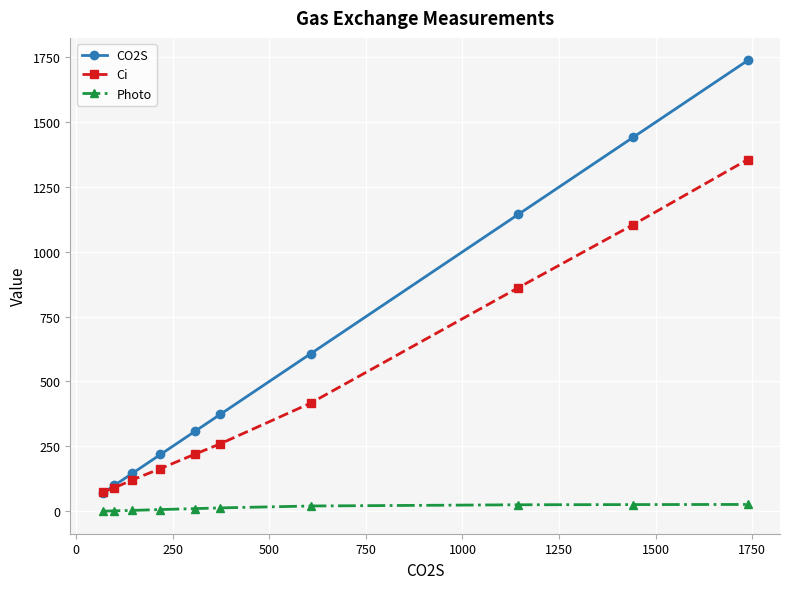

How many distinct data groups are displayed?

3